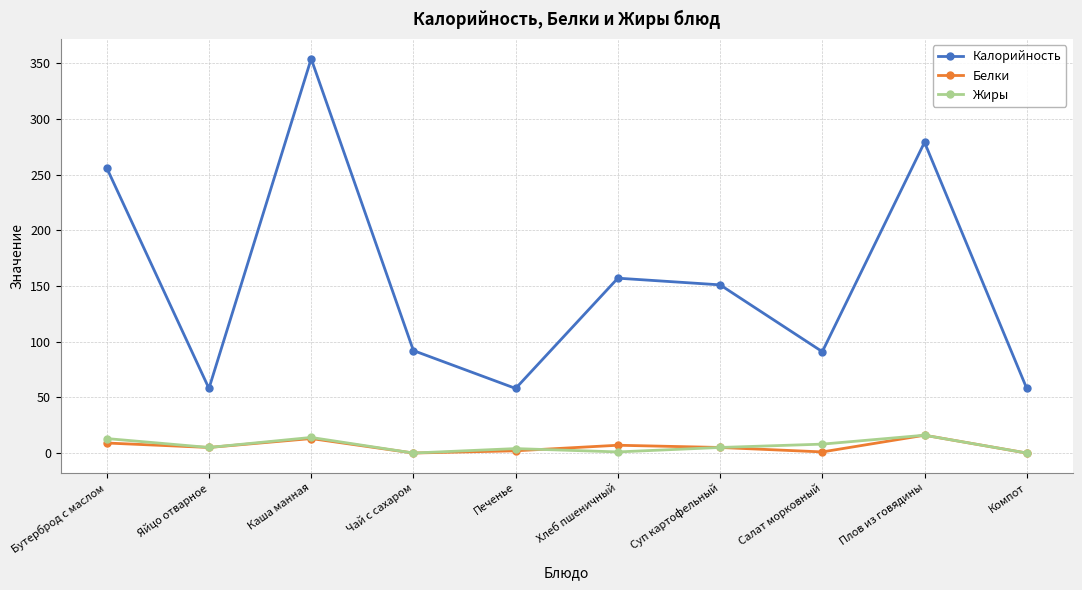

What is the lowest value of the Калорийность series?

58